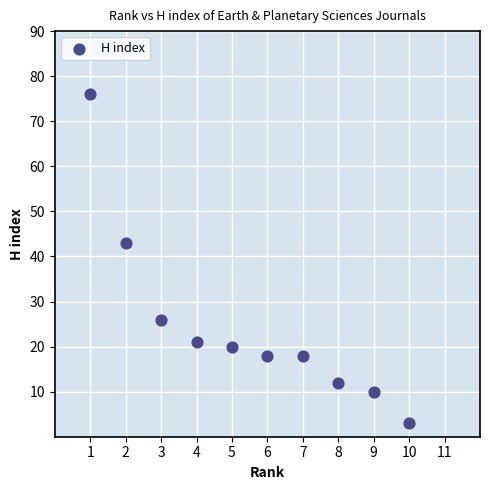

What is the range of X values (max minus min)?

9